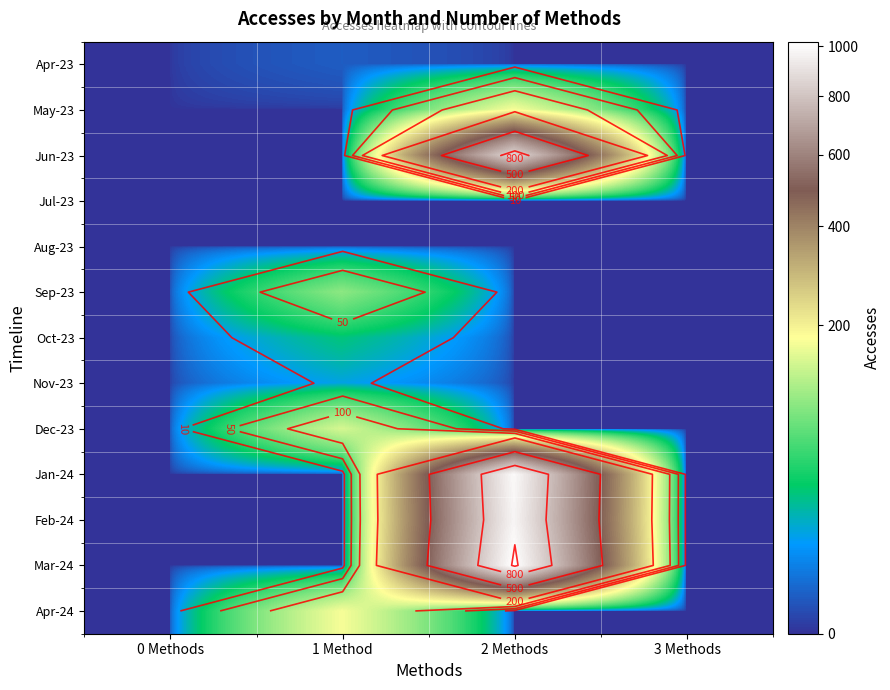

Is the value of Mar-24 at 3 Methods greater than the value of Feb-24 at 3 Methods?

No